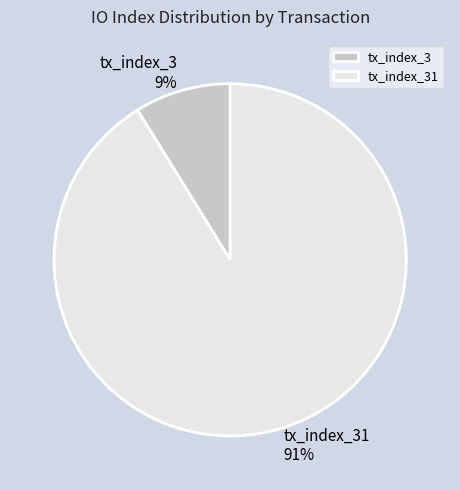

Which slice is the smallest?

tx_index_3